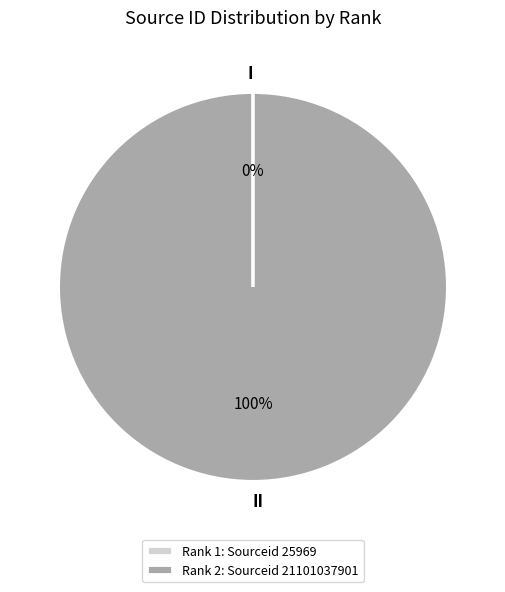

To the nearest percent, what portion does Rank 2: Sourceid 21101037901 represent?

100%